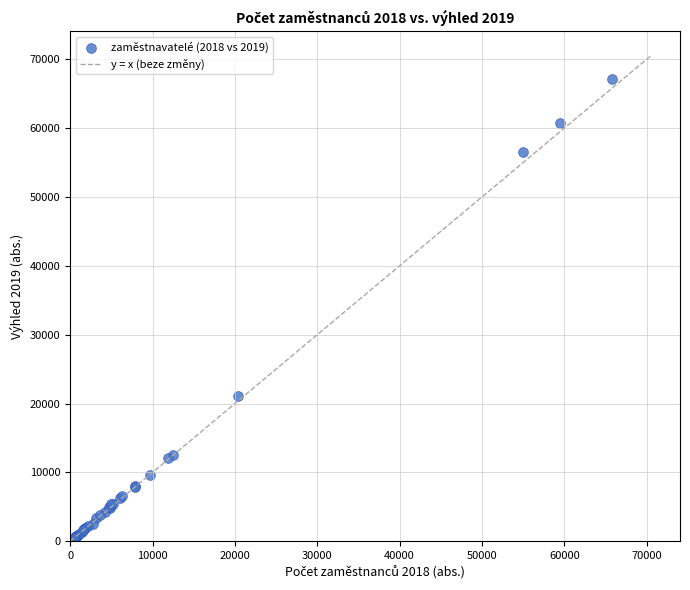

What Y value in the scatter plot is closest to 33582?

21077